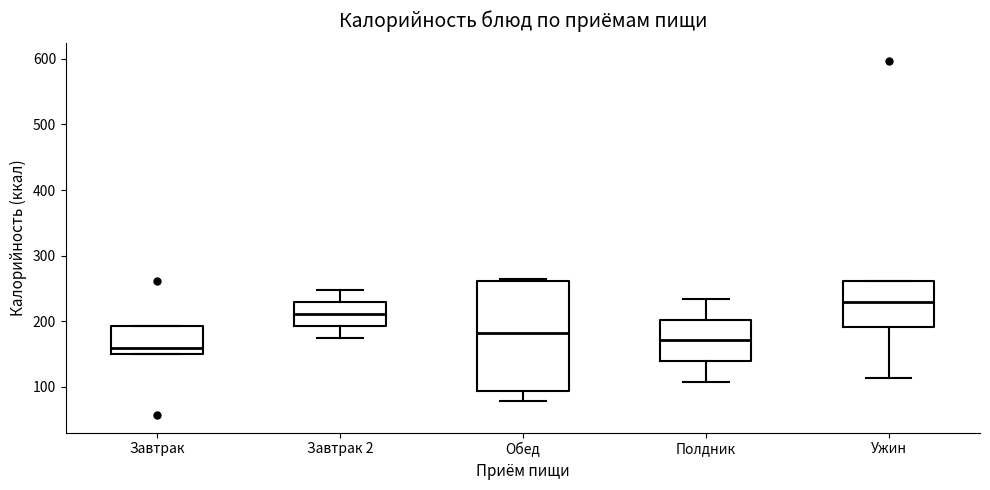

Which box is the tallest, from its lower edge to its upper edge?

Обед